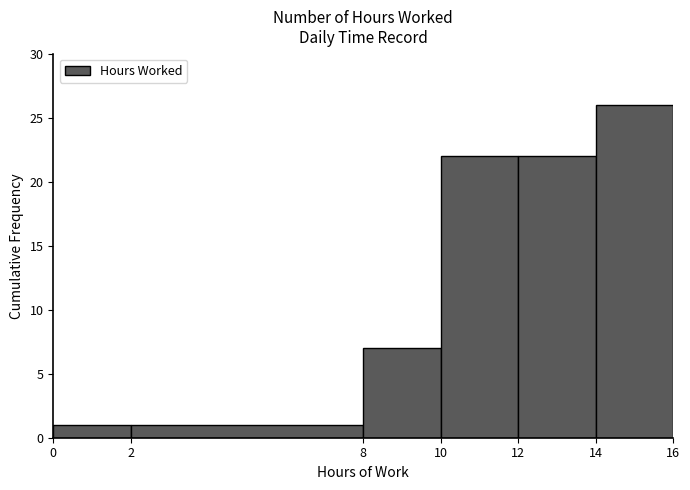

Reading left to right, list every bar in this chart as the range it spans on the x-axis followed by its height. The values are not printed on the chart, so give them approximately, as read against the axis.

0 to 2: 1
2 to 8: 1
8 to 10: 7
10 to 12: 22
12 to 14: 22
14 to 16: 26